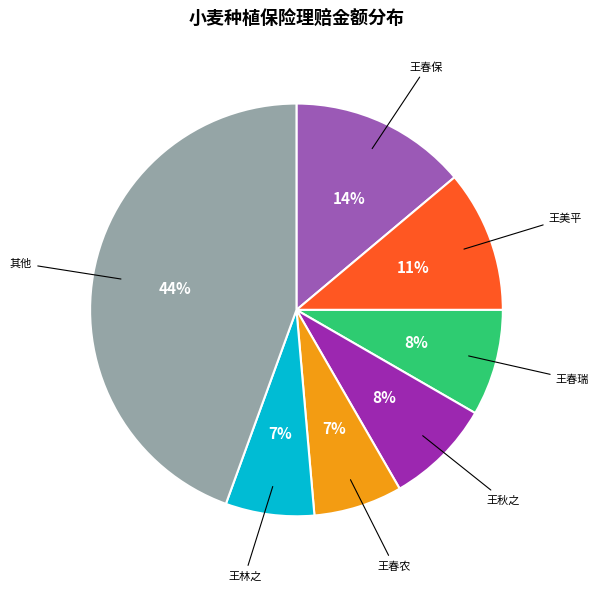

Is there any slice that represents more than half of the pie?

No